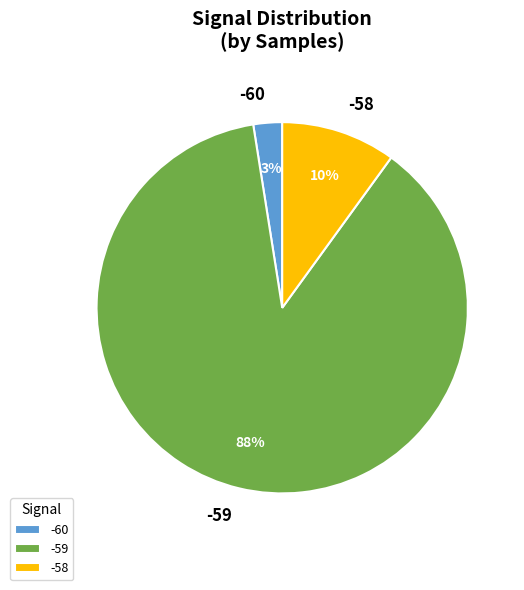

Between -59 and -60, which is larger?

-59